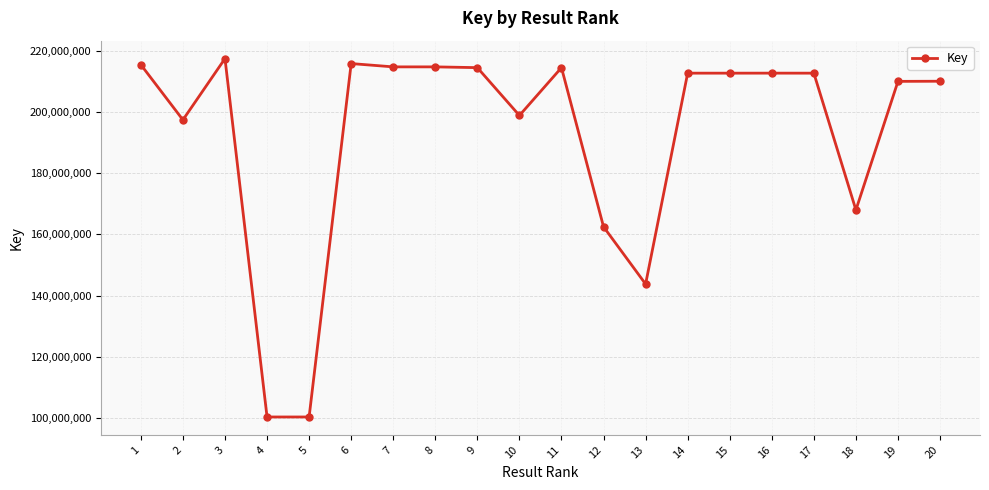

What is the value of the 3rd point from the left?

217397304